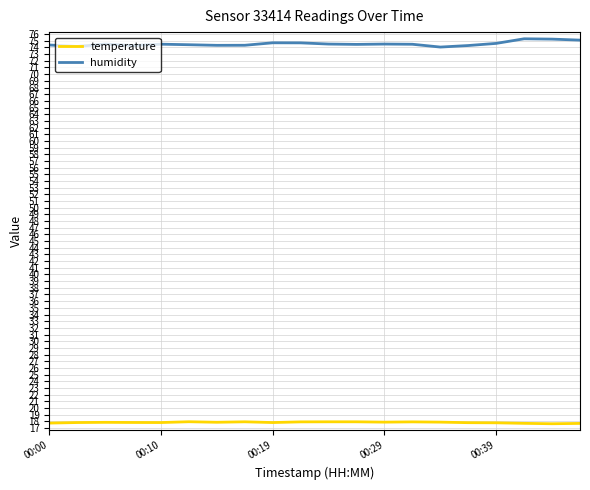

What is the sum of all temperature values?

356.7